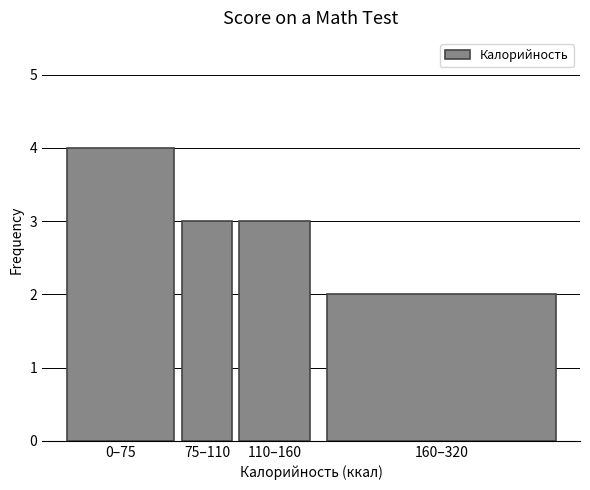

Reading right to left, what are all the values shown in this chart?

160–320=2	110–160=3	75–110=3	0–75=4